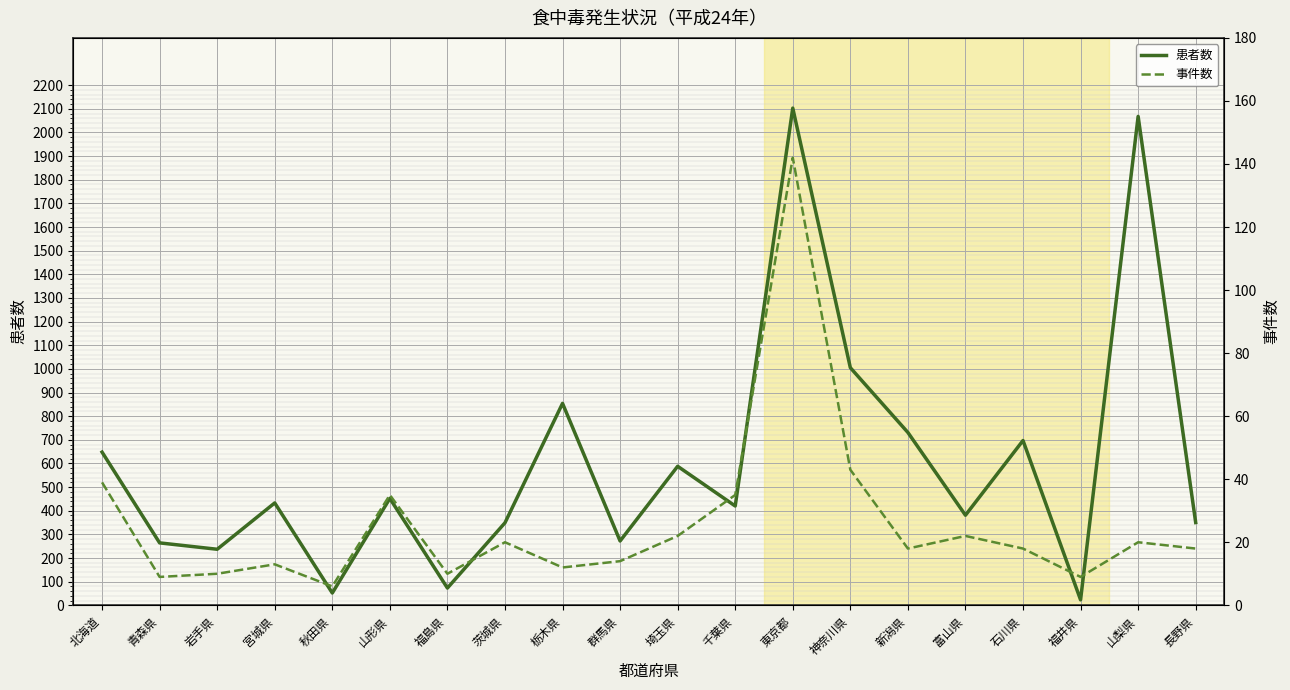

True or false: 患者数 has more than 0 interior local peaks.

True